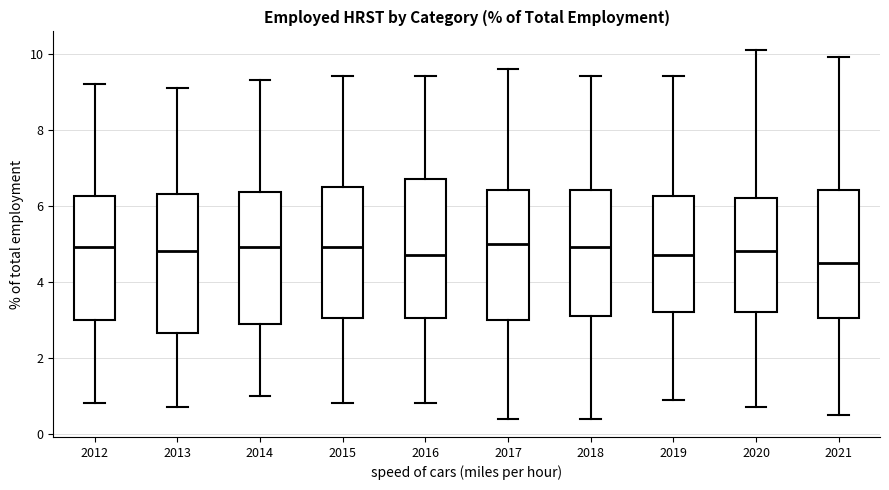

Reading left to right, transcribe this box plot: for each box, give where its median line is, the range the box spans, and where its two whiskers end, as read against the y-axis. The values are not printed on the chart, so give them approximately, as read against the axis.

2012: median 5.0, box 3.0 to 6.2, whiskers 0.8 to 9.2
2013: median 4.8, box 2.6 to 6.4, whiskers 0.8 to 9.2
2014: median 5.0, box 3.0 to 6.4, whiskers 1.0 to 9.4
2015: median 5.0, box 3.0 to 6.6, whiskers 0.8 to 9.4
2016: median 4.8, box 3.0 to 6.8, whiskers 0.8 to 9.4
2017: median 5.0, box 3.0 to 6.4, whiskers 0.4 to 9.6
2018: median 5.0, box 3.2 to 6.4, whiskers 0.4 to 9.4
2019: median 4.8, box 3.2 to 6.2, whiskers 1.0 to 9.4
2020: median 4.8, box 3.2 to 6.2, whiskers 0.8 to 10.2
2021: median 4.6, box 3.0 to 6.4, whiskers 0.6 to 10.0